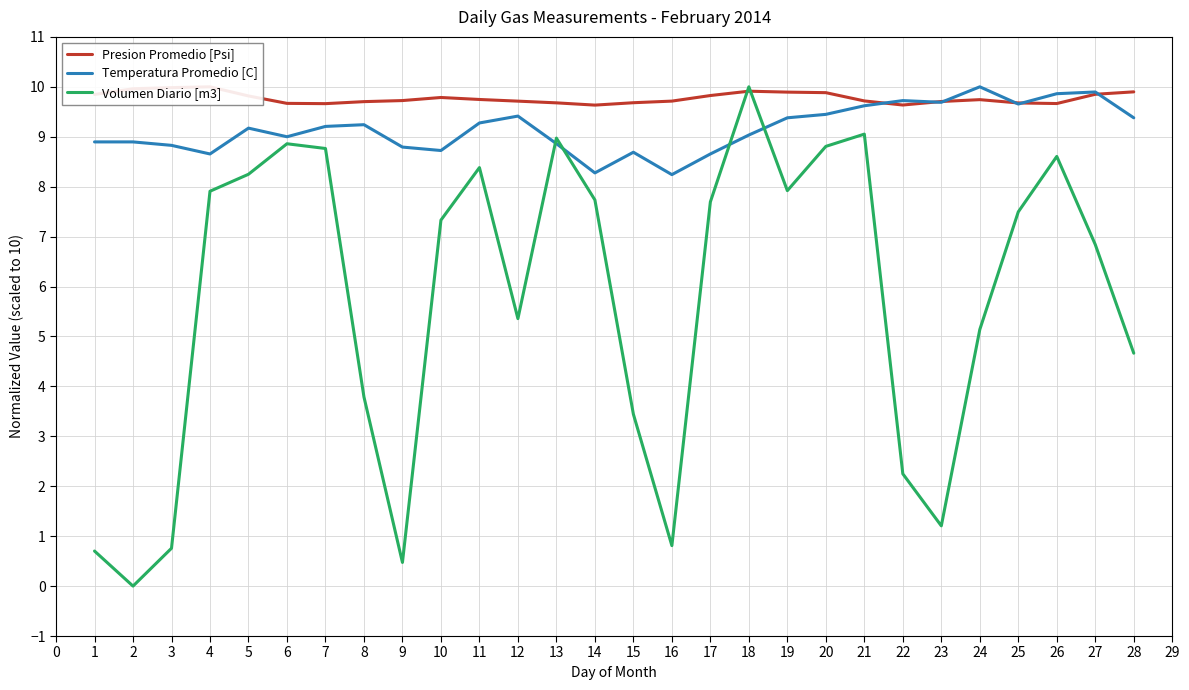

How many lines are shown in the chart?

3